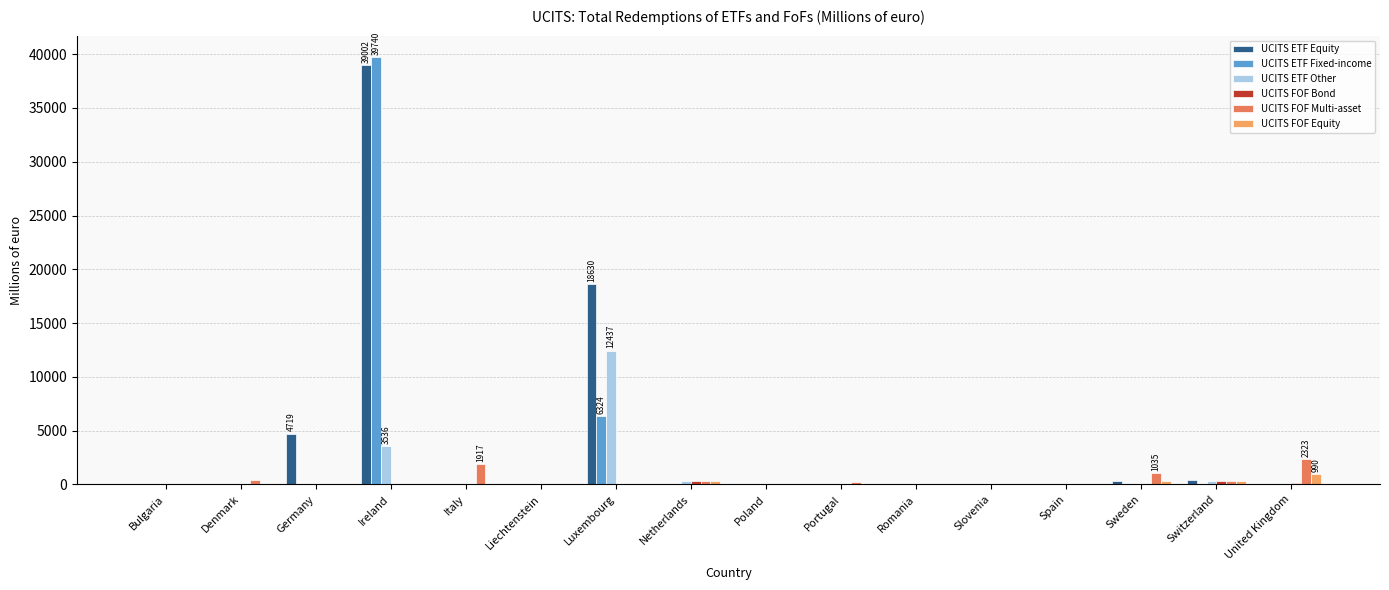

Are the bars horizontal?

No